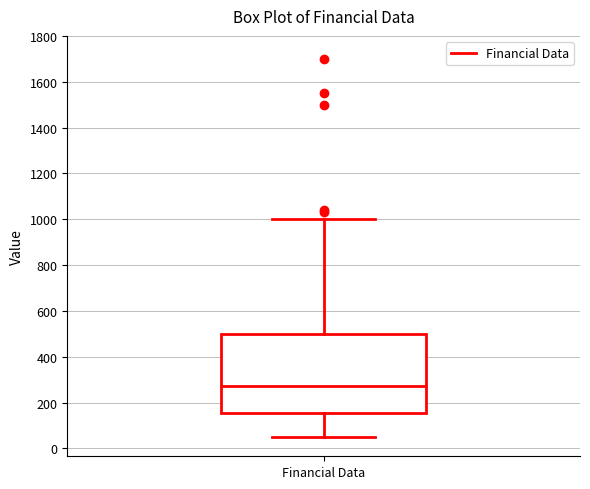

Transcribe this box plot: give where the median line is, the range the box spans, and where the two whiskers end, as read against the y-axis. The values are not printed on the chart, so give them approximately, as read against the axis.

median 280, box 160 to 500, whiskers 40 to 1000